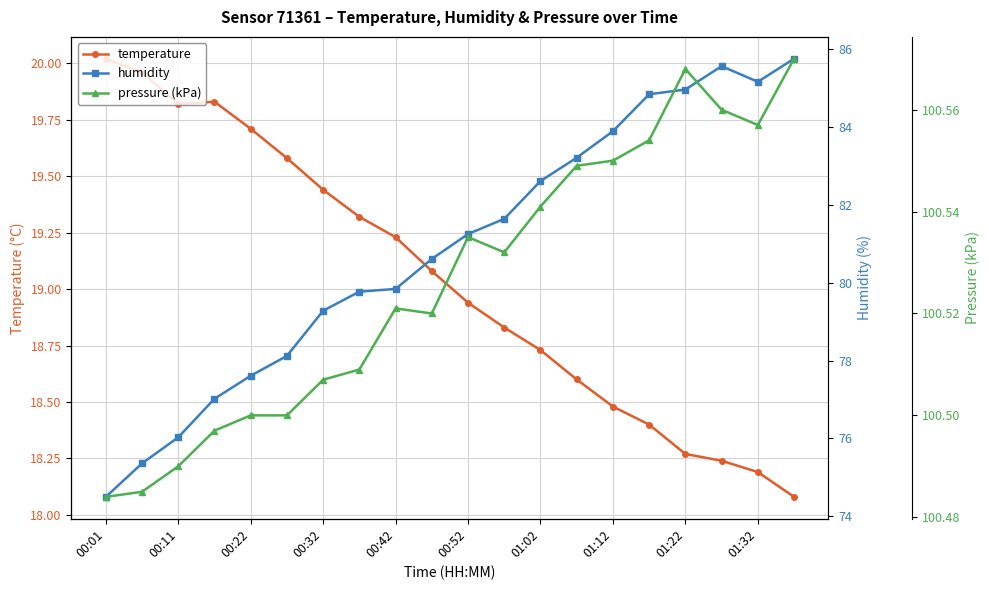

Reading left to right, transcribe all the data shown in this chart.

temperature: 20.0	20.0	19.8	19.8	19.7	19.6	19.4	19.3	19.2	19.1	18.9	18.8	18.7	18.6	18.5	18.4	18.3	18.2	18.2	18.1
humidity: 74.5	75.4	76.0	77.0	77.6	78.1	79.3	79.8	79.8	80.6	81.2	81.6	82.6	83.2	83.9	84.8	85.0	85.6	85.2	85.8
pressure (kPa): 100.5	100.5	100.5	100.5	100.5	100.5	100.5	100.5	100.5	100.5	100.5	100.5	100.5	100.5	100.5	100.6	100.6	100.6	100.6	100.6